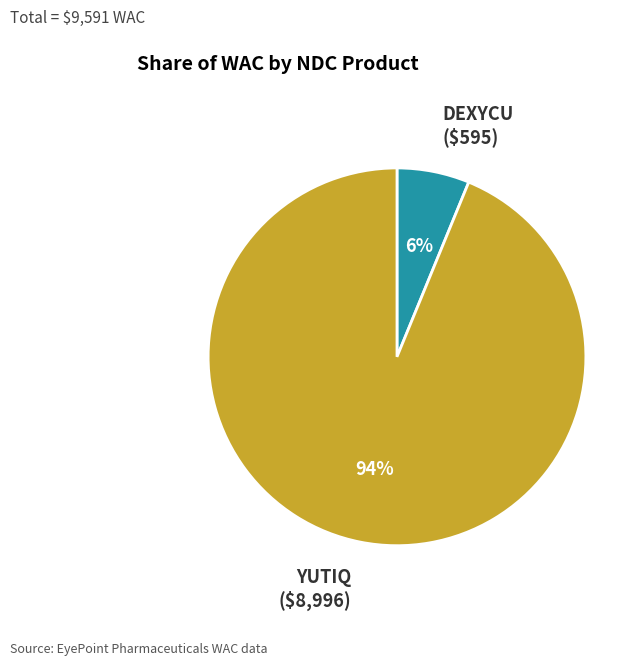

Count the number of slices in the pie.

2